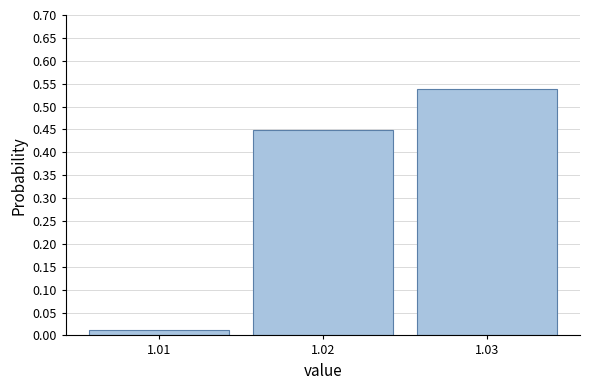

Reading left to right, list every bar in this chart as the range it spans on the x-axis followed by its height. The values are not printed on the chart, so give them approximately, as read against the axis.

1.005 to 1.015: 0.01
1.015 to 1.025: 0.45
1.025 to 1.035: 0.54